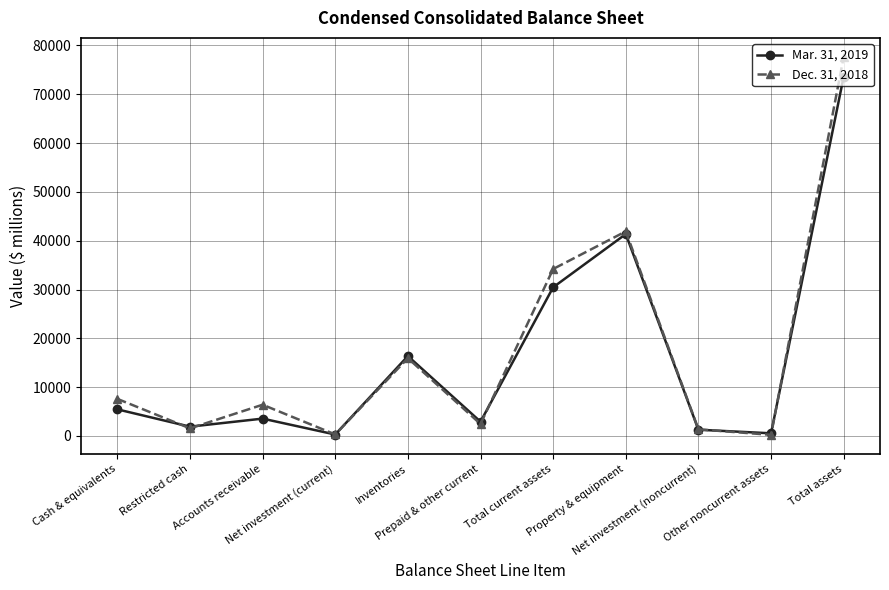

Which series has the largest range (max minus min)?

Dec. 31, 2018